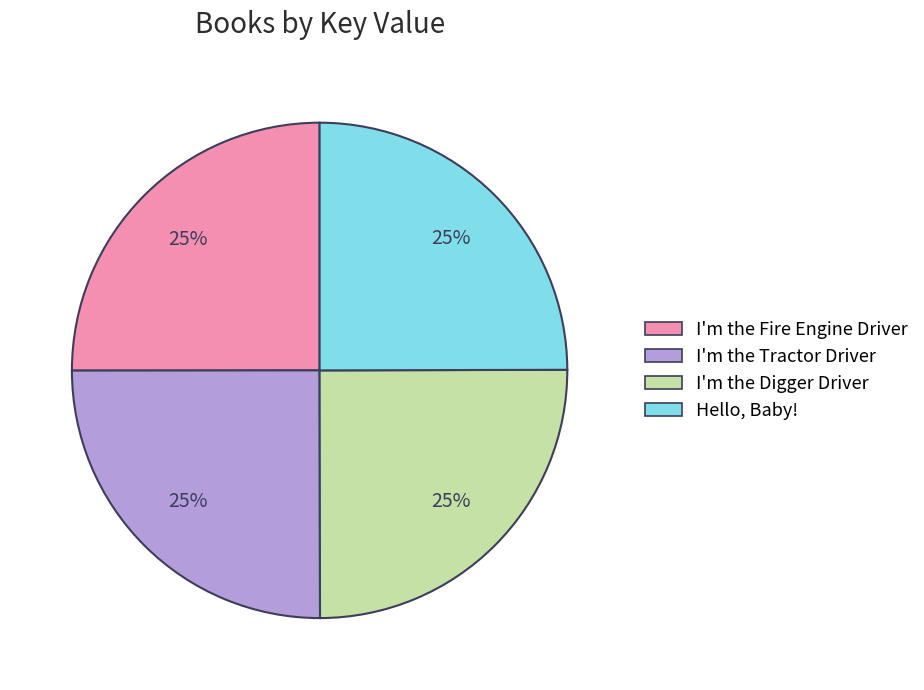

How many segments does this pie chart have?

4